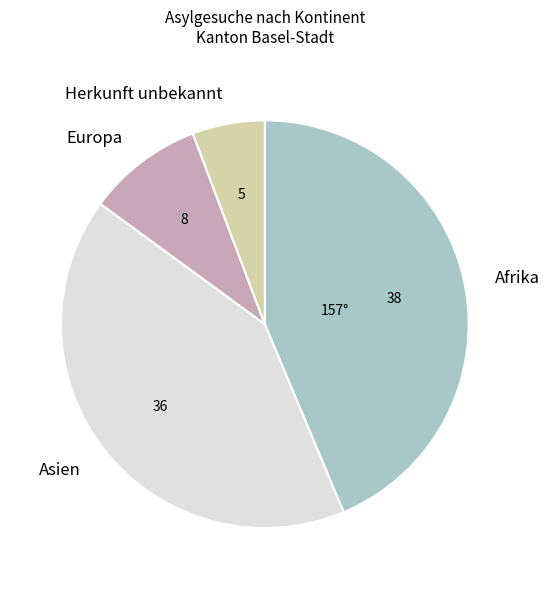

Do Asien and Europa together represent more than half of the pie?

Yes